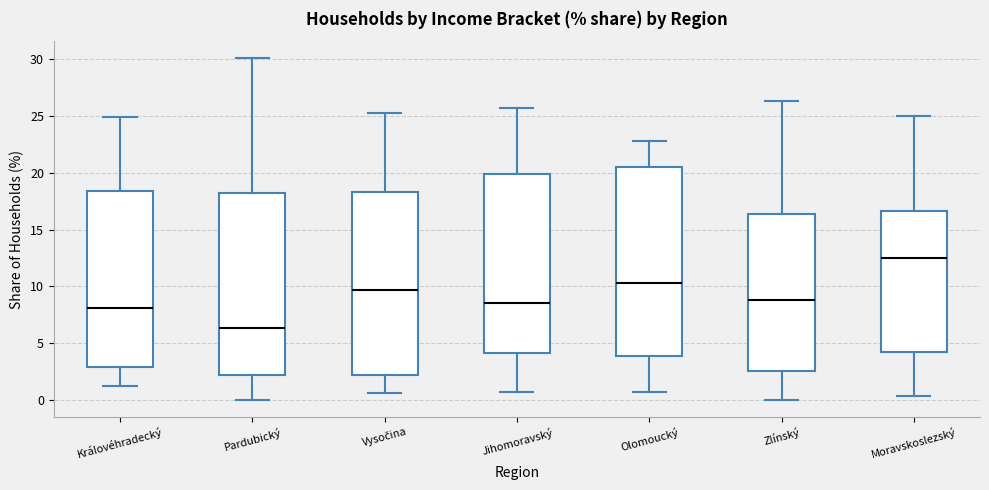

Reading left to right, transcribe this box plot: for each box, give where its median line is, the range the box spans, and where its two whiskers end, as read against the y-axis. The values are not printed on the chart, so give them approximately, as read against the axis.

Královéhradecký: median 8.0, box 3.0 to 18.5, whiskers 1.0 to 25.0
Pardubický: median 6.5, box 2.0 to 18.0, whiskers 0.0 to 30.0
Vysočina: median 9.5, box 2.0 to 18.5, whiskers 0.5 to 25.5
Jihomoravský: median 8.5, box 4.0 to 20.0, whiskers 0.5 to 25.5
Olomoucký: median 10.5, box 4.0 to 20.5, whiskers 0.5 to 23.0
Zlínský: median 9.0, box 2.5 to 16.5, whiskers 0.0 to 26.5
Moravskoslezský: median 12.5, box 4.0 to 16.5, whiskers 0.5 to 25.0